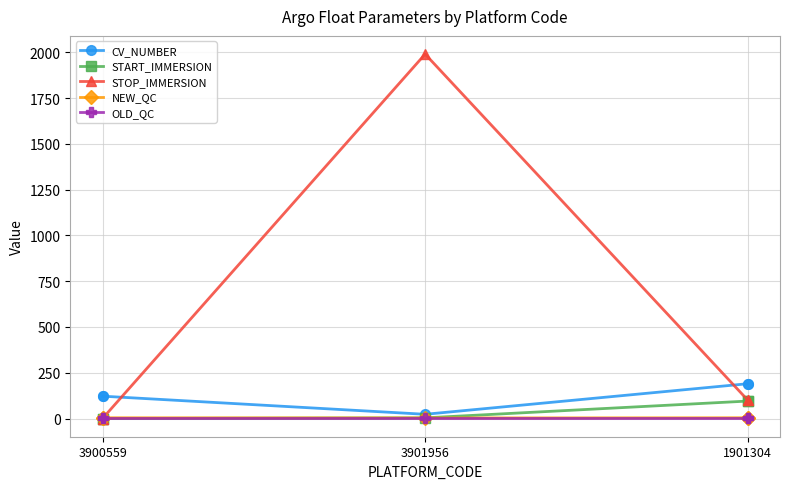

List the series in order of their peak value, highest first.

STOP_IMMERSION, CV_NUMBER, START_IMMERSION, NEW_QC, OLD_QC